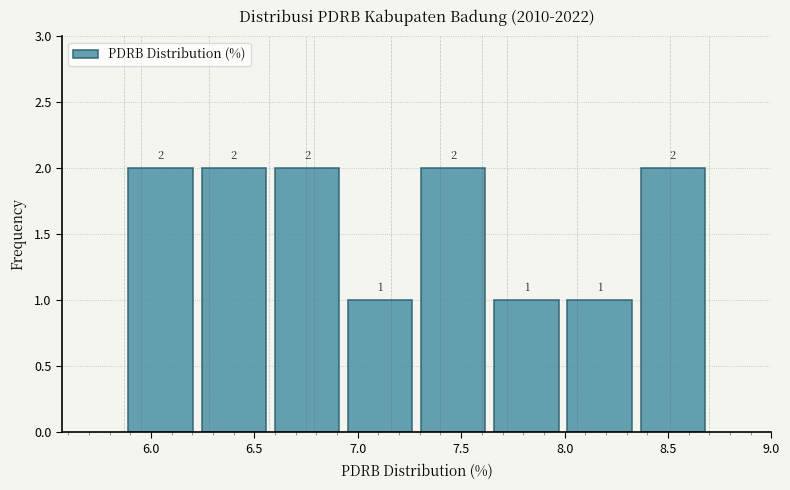

How tall is the bar that spans 6.20 to 6.60 on the x-axis? The bar edges are not printed on the chart, so give them approximately, as read against the axis.

2